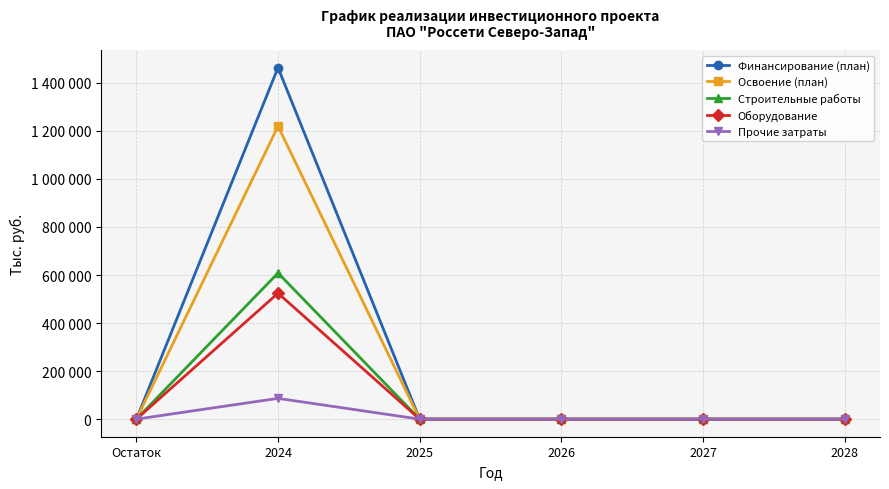

Does the chart have visible grid lines?

Yes